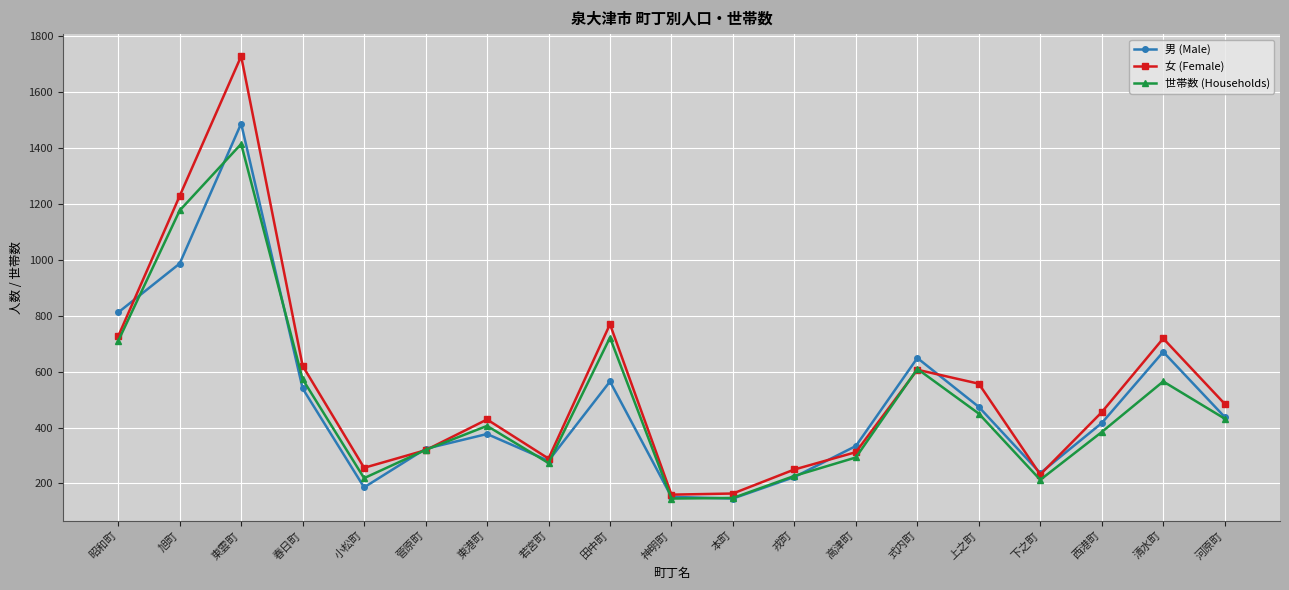

What position from the left is 式内町?

14